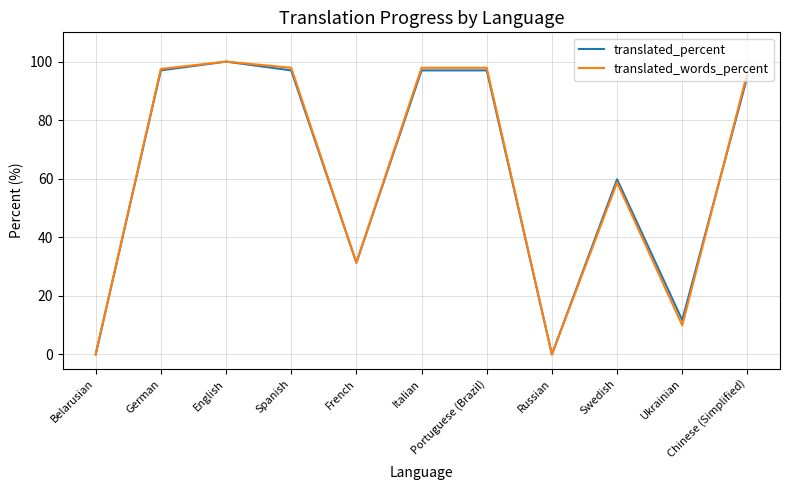

True or false: translated_percent has a value of 40.2 at Russian.

False